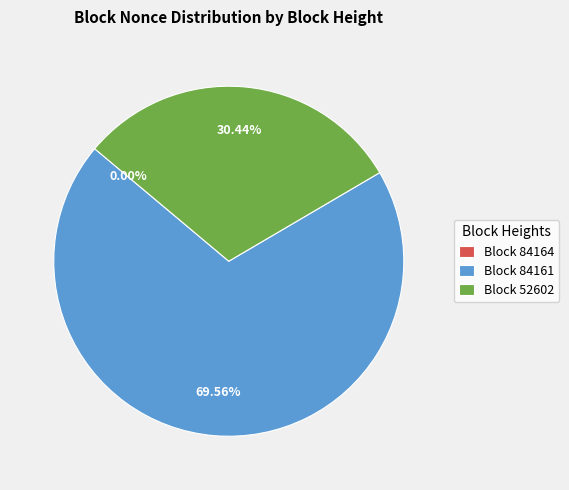

Which has a higher value, Block 84161 or Block 52602?

Block 84161